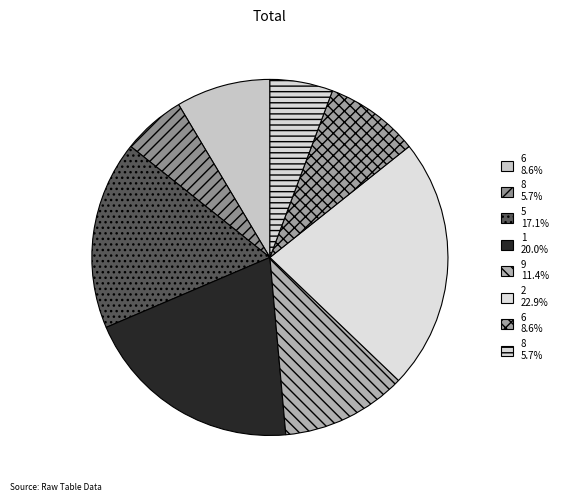

How many segments does this pie chart have?

8